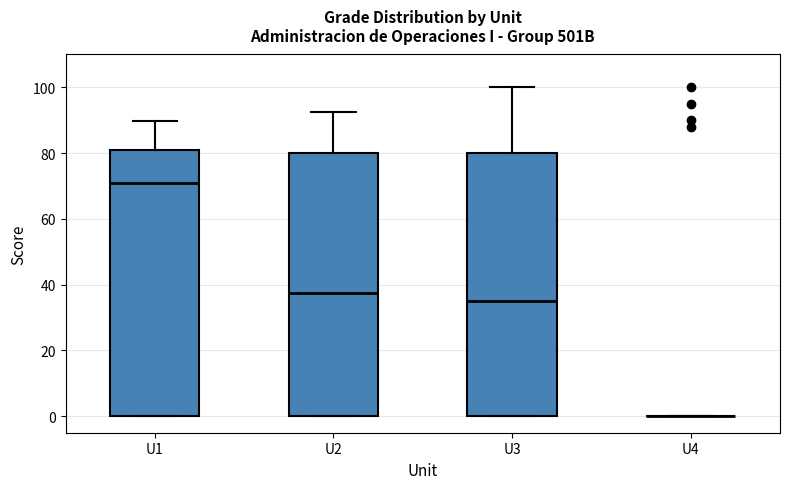

Reading left to right, read every box against the y-axis: the position of its median line, the range the box covers, and the ends of its whiskers. The values are not printed on the chart, so give them approximately, as read against the axis.

U1: median 72, box 0 to 80, whiskers 0 to 90
U2: median 38, box 0 to 80, whiskers 0 to 92
U3: median 36, box 0 to 80, whiskers 0 to 100
U4: box collapsed to a line at 0, whiskers 0 to 0